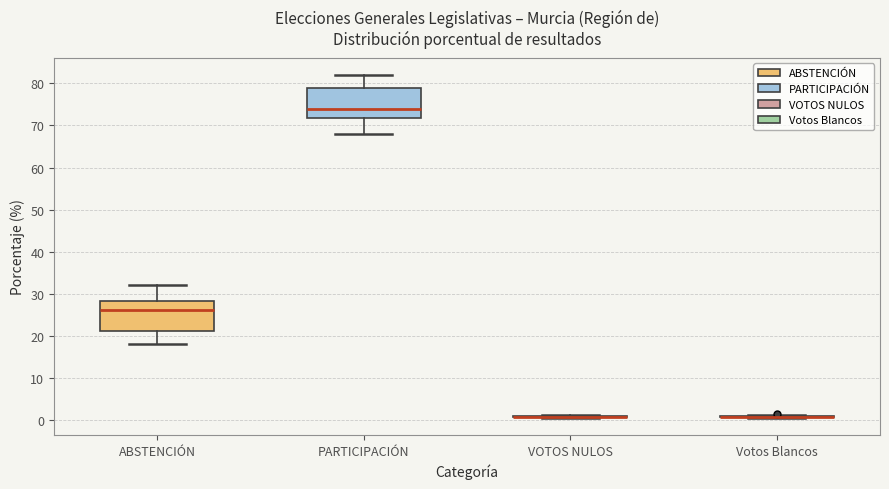

Reading left to right, transcribe this box plot: for each box, give where its median line is, the range the box spans, and where its two whiskers end, as read against the y-axis. The values are not printed on the chart, so give them approximately, as read against the axis.

ABSTENCIÓN: median 26, box 21 to 28, whiskers 18 to 32
PARTICIPACIÓN: median 74, box 72 to 79, whiskers 68 to 82
VOTOS NULOS: box collapsed to a line at 1, whiskers 0 to 1
Votos Blancos: box collapsed to a line at 1, whiskers 1 to 1